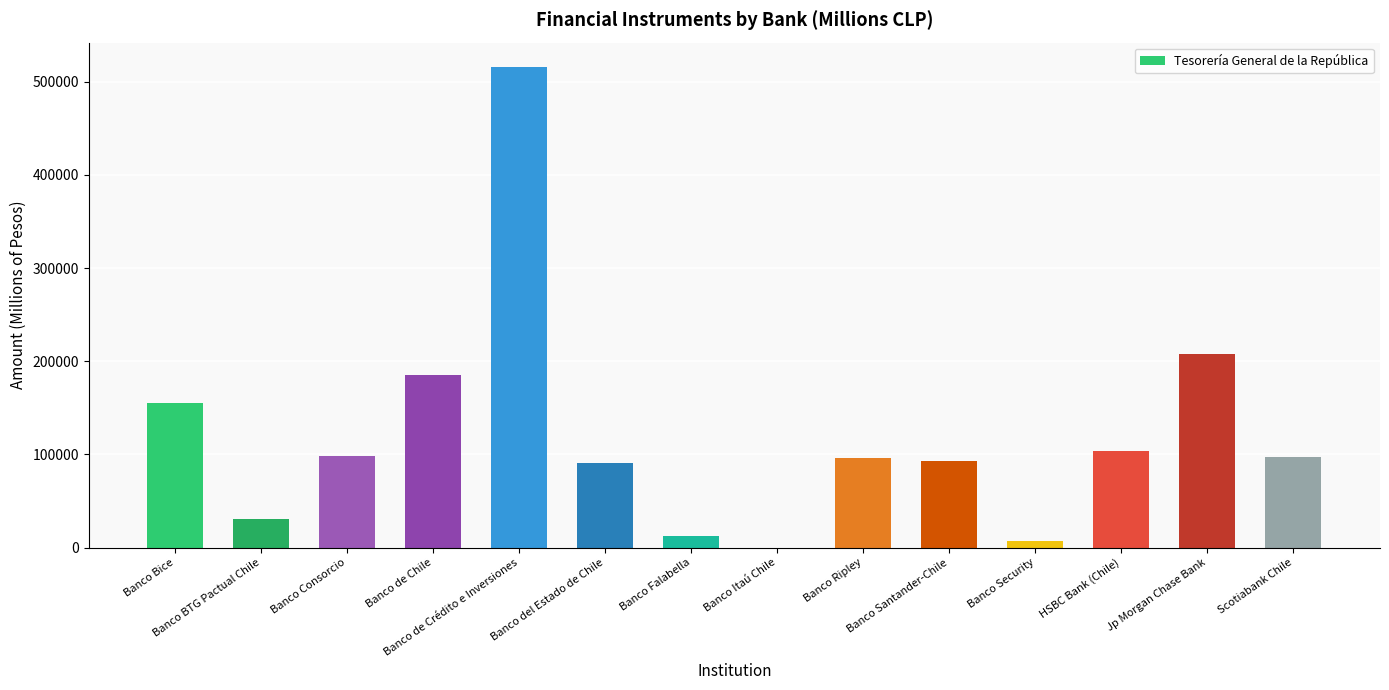

What is the sum of all values?

1691993.7